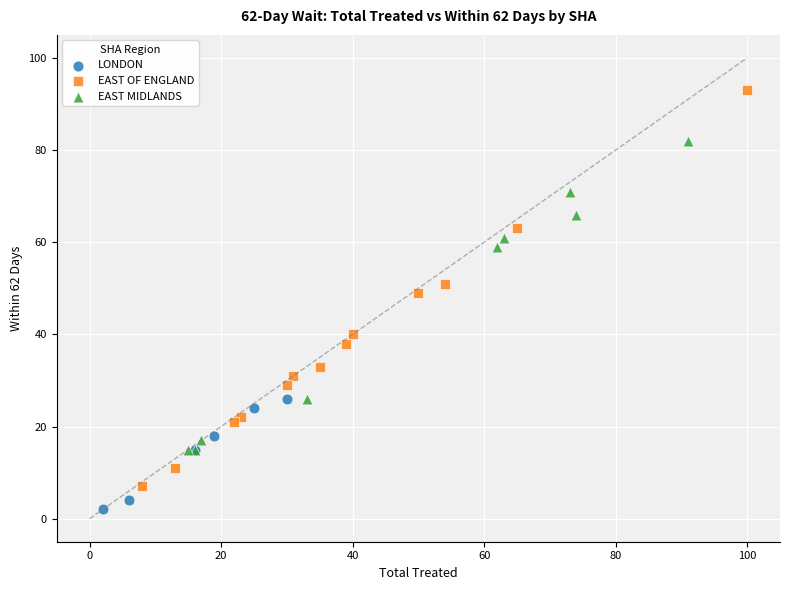

Which series contains the lowest Y value?

LONDON